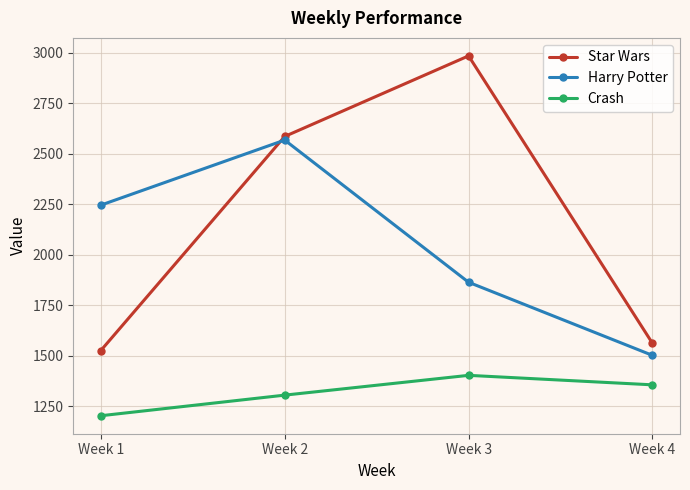

True or false: Crash and Star Wars intersect in this chart.

False